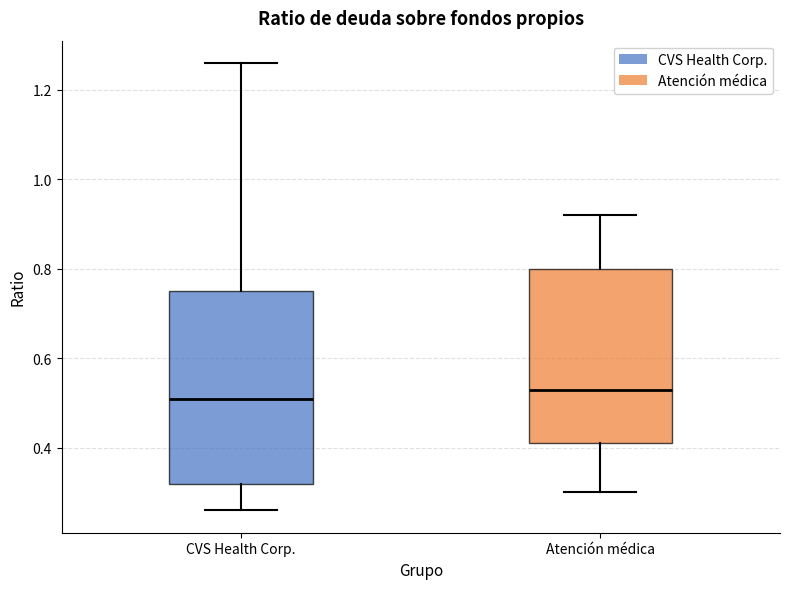

Which box is the tallest, from its lower edge to its upper edge?

CVS Health Corp.